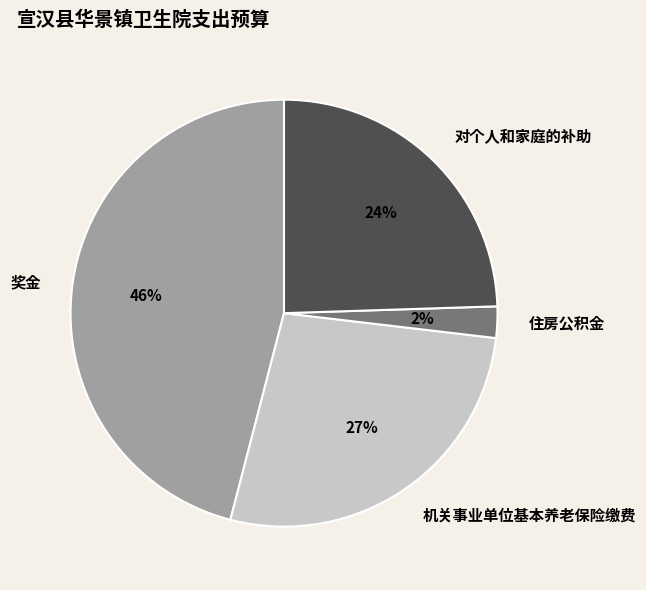

Is the sum of 奖金 and 住房公积金 greater than half?

No